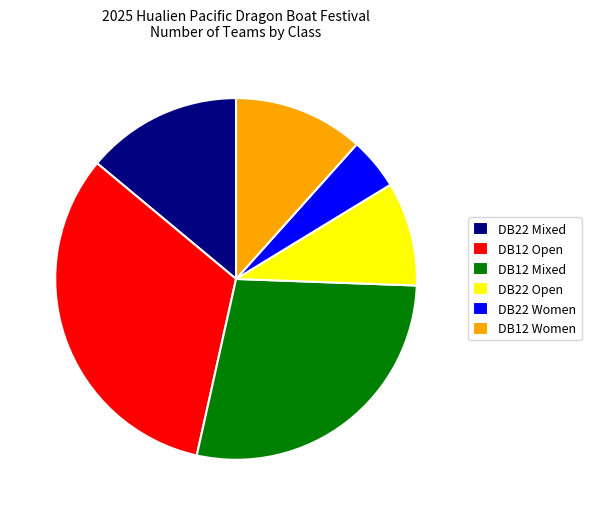

How many slices are in this pie chart?

6